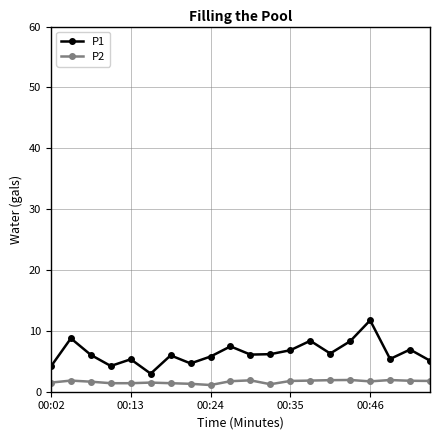

Which series has the largest total across all categories?

P1